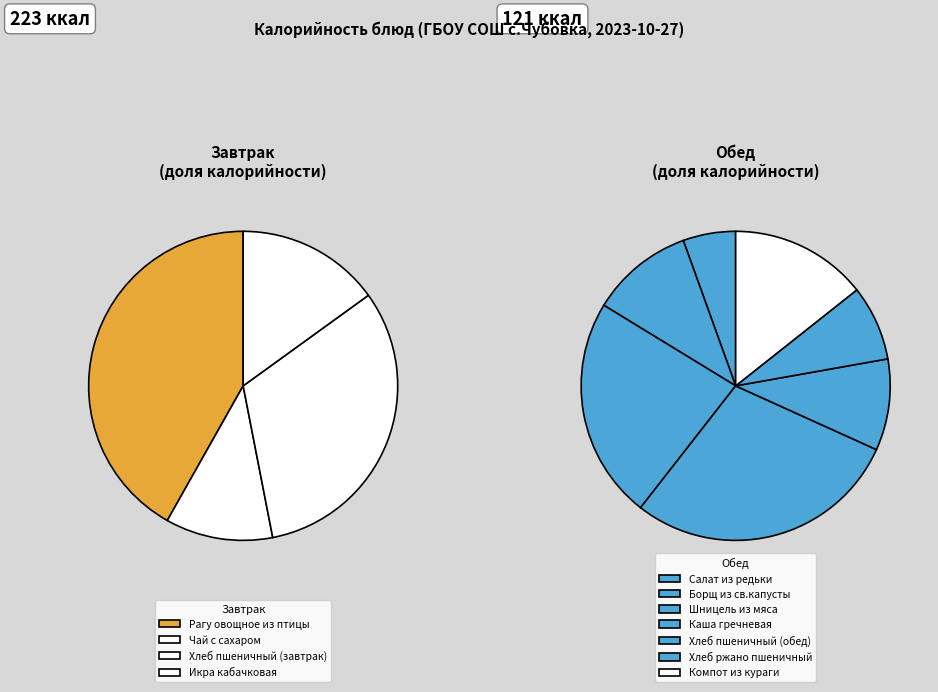

Is there a majority slice in this chart?

No